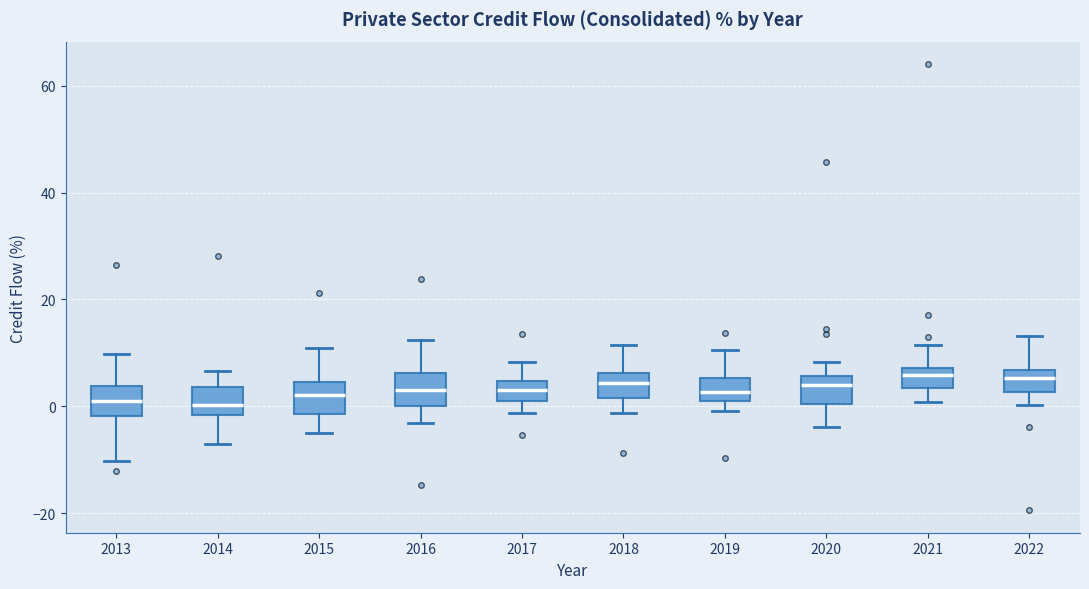

Reading left to right, read every box against the y-axis: the position of its median line, the range the box covers, and the ends of its whiskers. The values are not printed on the chart, so give them approximately, as read against the axis.

2013: median 2, box -2 to 4, whiskers -10 to 10
2014: median 0, box -2 to 4, whiskers -8 to 6
2015: median 2, box -2 to 4, whiskers -4 to 12
2016: median 4, box 0 to 6, whiskers -4 to 12
2017: median 4 (inside the box), box 2 to 4, whiskers -2 to 8
2018: median 4, box 2 to 6, whiskers -2 to 12
2019: median 2, box 0 to 6, whiskers 0 (just below the box's lower edge) to 10
2020: median 4, box 0 to 6, whiskers -4 to 8
2021: median 6, box 4 to 8, whiskers 0 to 12
2022: median 6 (inside the box), box 2 to 6, whiskers 0 to 14